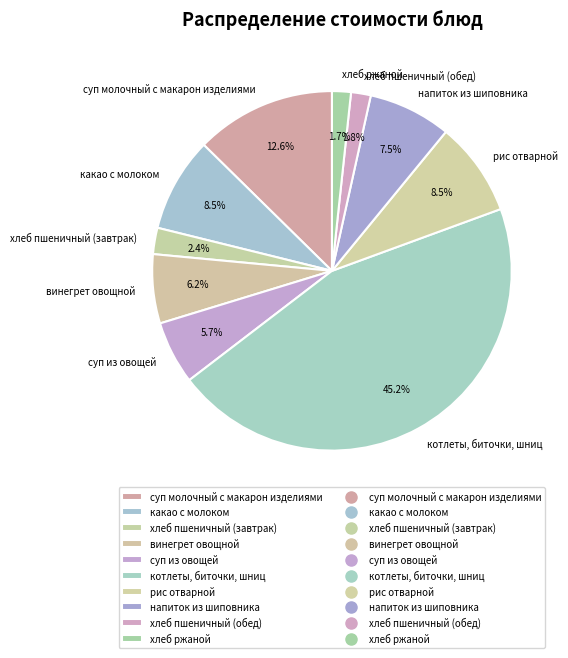

Combined, do винегрет овощной and напиток из шиповника account for over 50%?

No